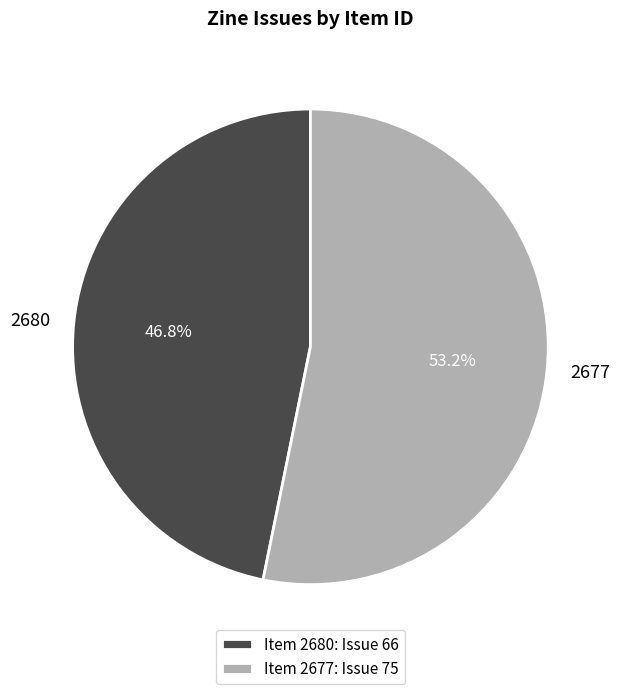

What is the ratio of the value at 2677 to the value at 2680?

1.1